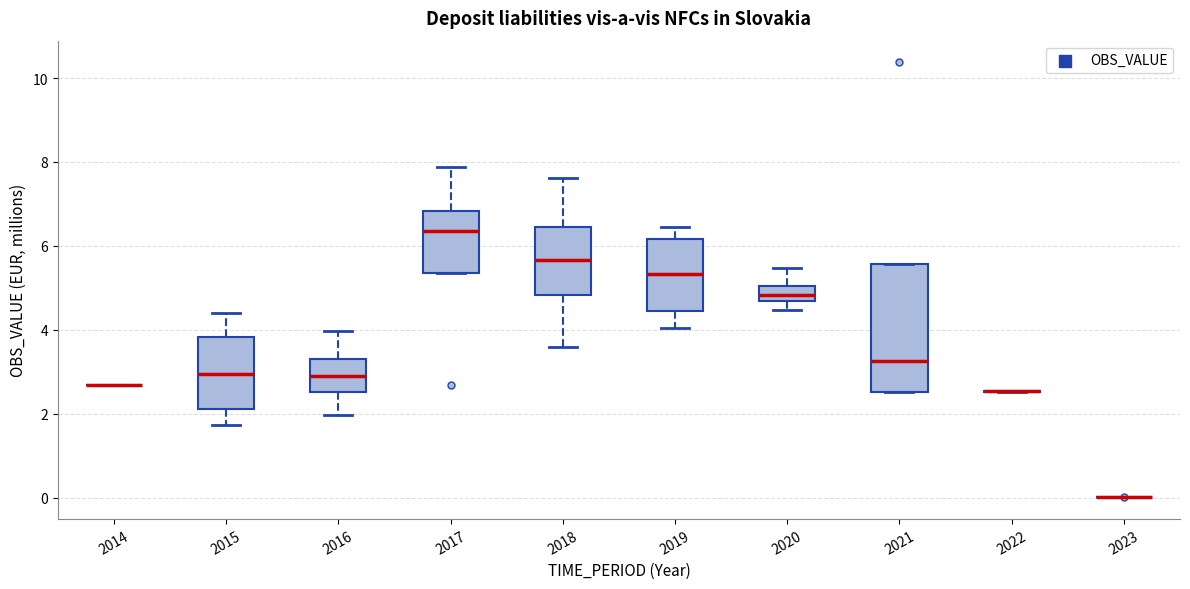

Reading left to right, read every box against the y-axis: the position of its median line, the range the box covers, and the ends of its whiskers. The values are not printed on the chart, so give them approximately, as read against the axis.

2014: box collapsed to a line at 2.6, whiskers 2.6 to 2.6
2015: median 3.0, box 2.2 to 3.8, whiskers 1.8 to 4.4
2016: median 2.8, box 2.6 to 3.4, whiskers 2.0 to 4.0
2017: median 6.4, box 5.4 to 6.8, whiskers 5.4 to 7.8
2018: median 5.6, box 4.8 to 6.4, whiskers 3.6 to 7.6
2019: median 5.4, box 4.4 to 6.2, whiskers 4.0 to 6.4
2020: median 4.8, box 4.6 to 5.0, whiskers 4.4 to 5.4
2021: median 3.2, box 2.6 to 5.6, whiskers 2.6 to 5.6
2022: box collapsed to a line at 2.6, whiskers 2.6 to 2.6
2023: box collapsed to a line at 0.0, whiskers 0.0 to 0.0